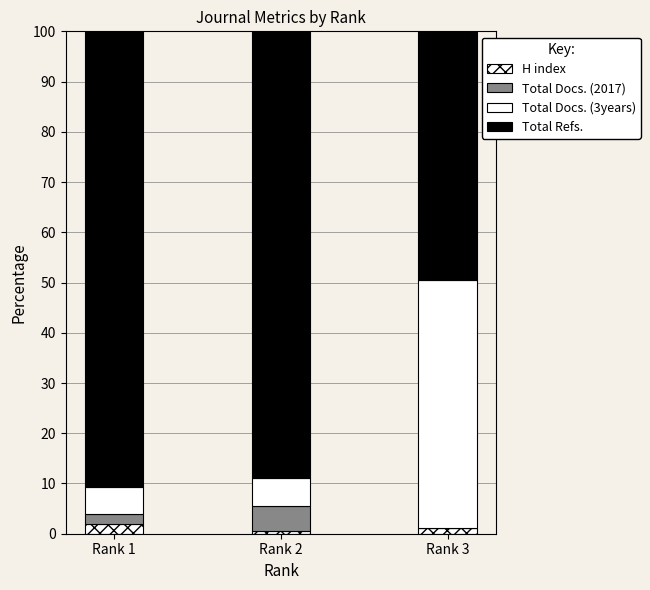

How many series are shown in this chart?

4